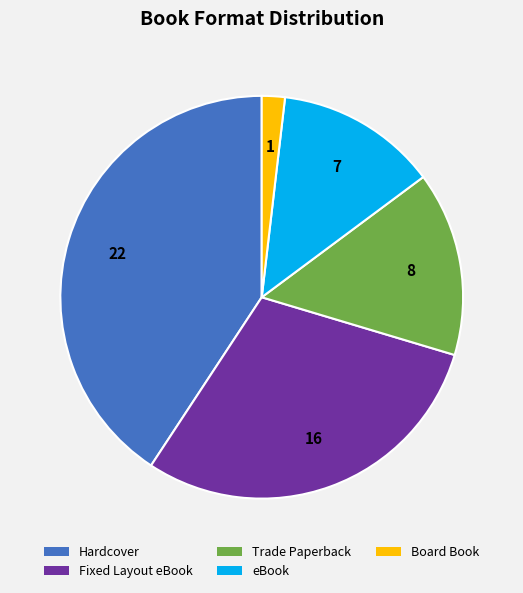

Which category has the smallest portion of the pie?

Board Book